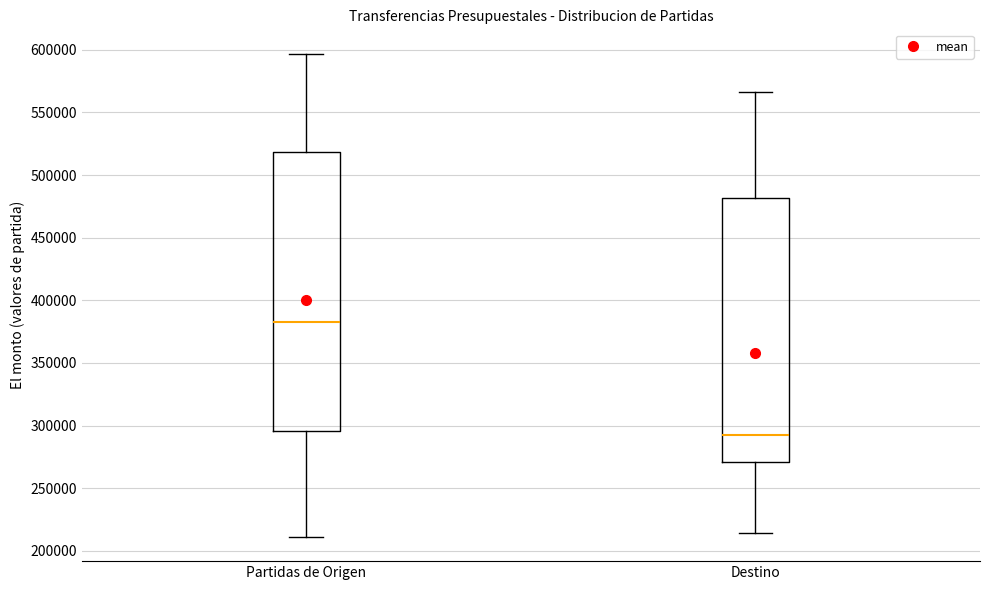

Reading left to right, transcribe this box plot: for each box, give where its median line is, the range the box spans, and where its two whiskers end, as read against the y-axis. The values are not printed on the chart, so give them approximately, as read against the axis.

Partidas de Origen: median 385000, box 295000 to 520000, whiskers 210000 to 595000
Destino: median 295000, box 270000 to 480000, whiskers 215000 to 565000